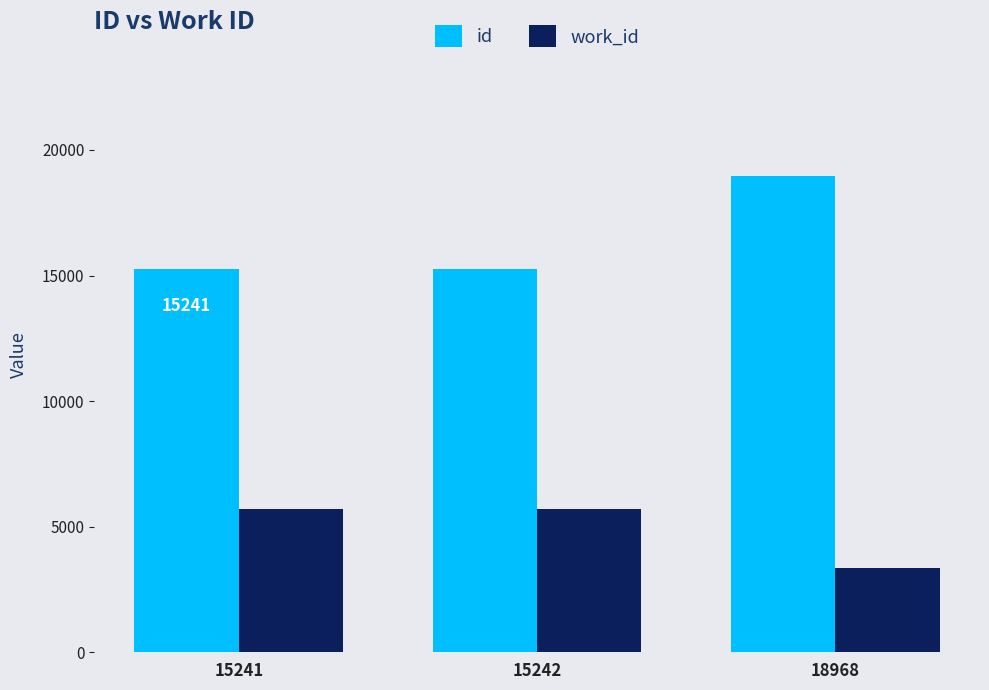

List the series in order of their peak value, lowest first.

work_id, id